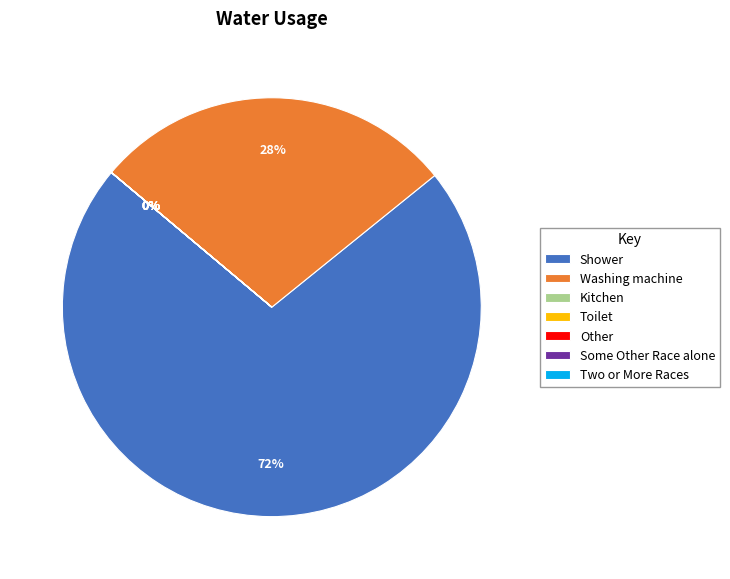

Is the sum of Washing machine and Shower greater than half?

Yes